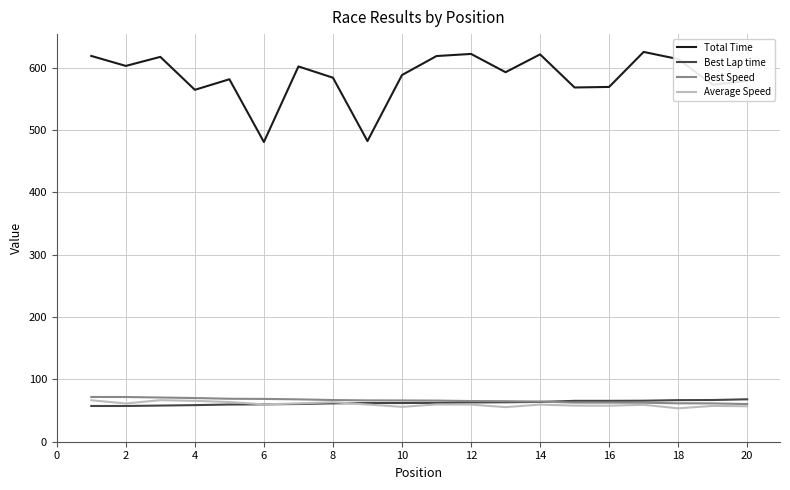

Which series has the largest range (max minus min)?

Total Time